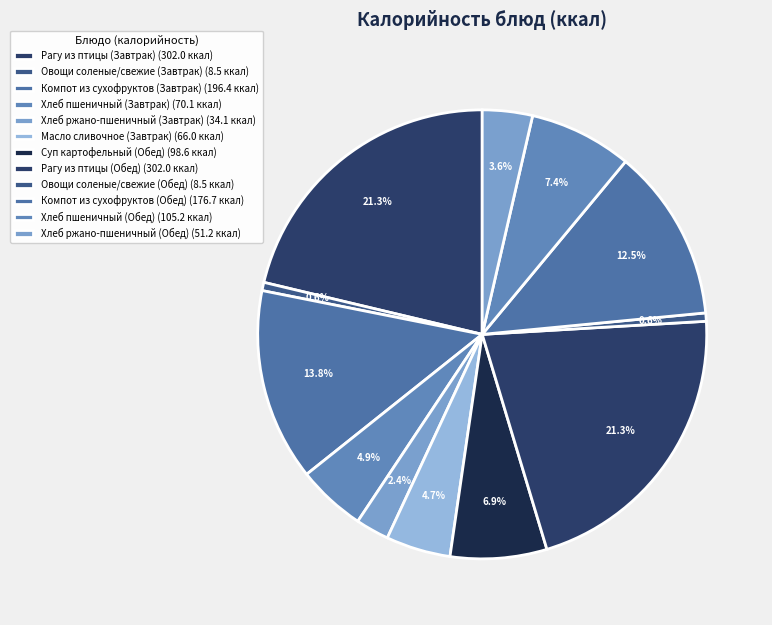

How many slices are in this pie chart?

12